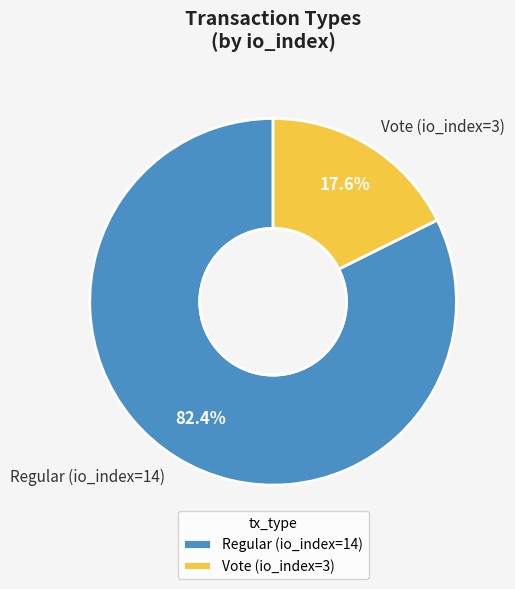

How many slices are in this pie chart?

2